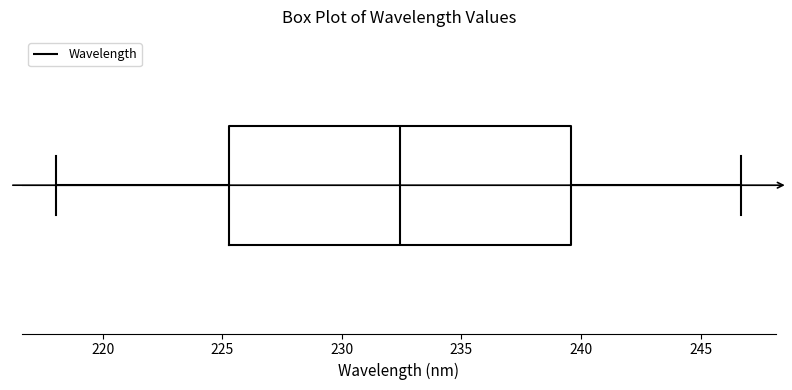

Read this box plot against the x-axis: the position of the median line, the range covered by the box, and the ends of both whiskers. The values are not printed on the chart, so give them approximately, as read against the axis.

median 232.5, box 225.5 to 239.5, whiskers 218.0 to 246.5